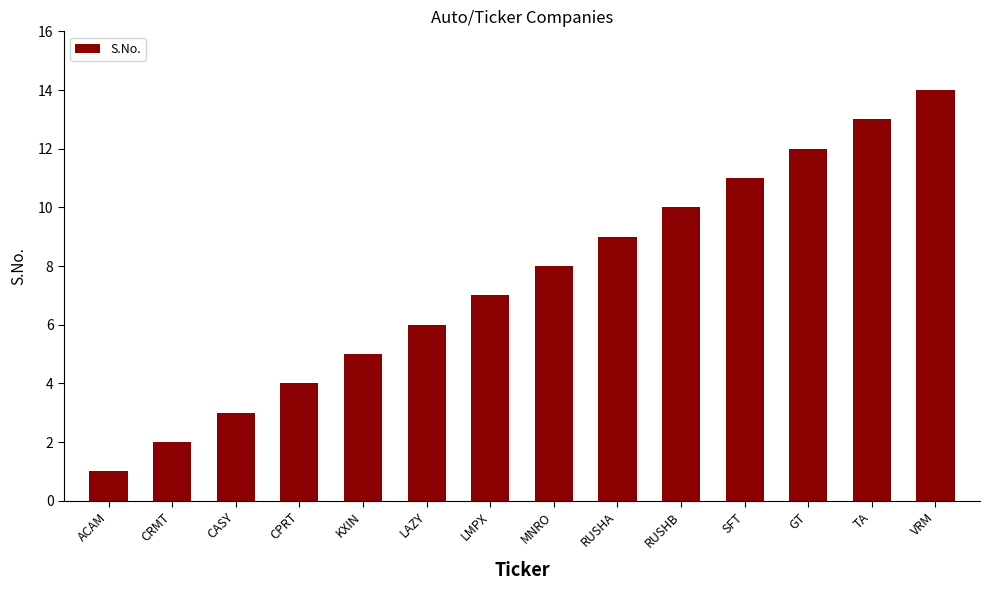

Rank the categories by value from lowest to highest.

ACAM, CRMT, CASY, CPRT, KXIN, LAZY, LMPX, MNRO, RUSHA, RUSHB, SFT, GT, TA, VRM